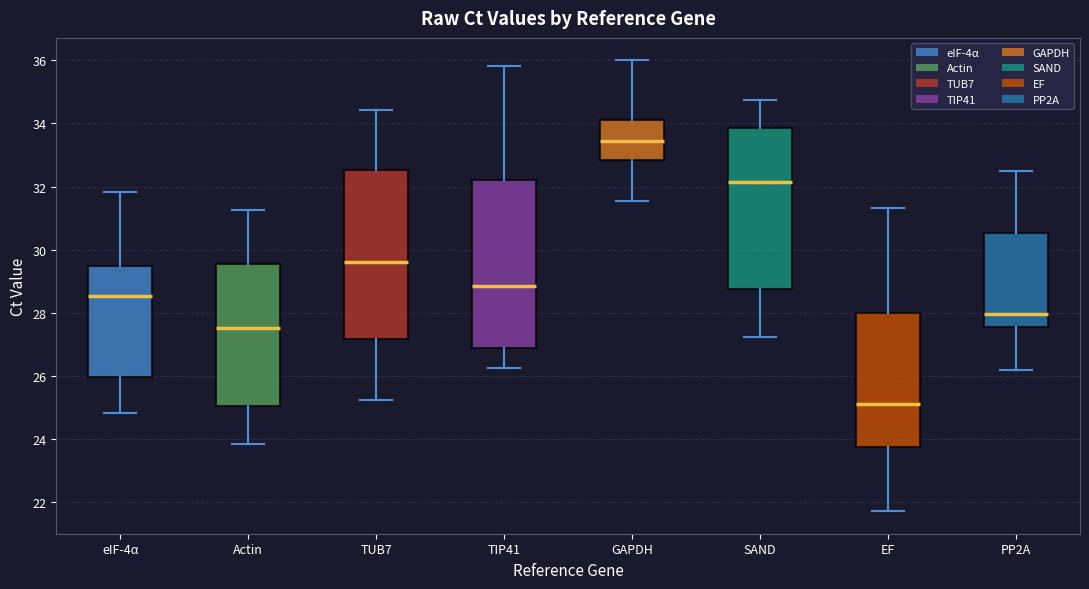

Reading left to right, transcribe this box plot: for each box, give where its median line is, the range the box spans, and where its two whiskers end, as read against the y-axis. The values are not printed on the chart, so give them approximately, as read against the axis.

eIF-4α: median 28.6, box 26.0 to 29.4, whiskers 24.8 to 31.8
Actin: median 27.6, box 25.0 to 29.6, whiskers 23.8 to 31.2
TUB7: median 29.6, box 27.2 to 32.6, whiskers 25.2 to 34.4
TIP41: median 28.8, box 26.8 to 32.2, whiskers 26.2 to 35.8
GAPDH: median 33.4, box 32.8 to 34.2, whiskers 31.6 to 36.0
SAND: median 32.2, box 28.8 to 33.8, whiskers 27.2 to 34.8
EF: median 25.2, box 23.8 to 28.0, whiskers 21.8 to 31.4
PP2A: median 28.0, box 27.6 to 30.6, whiskers 26.2 to 32.4